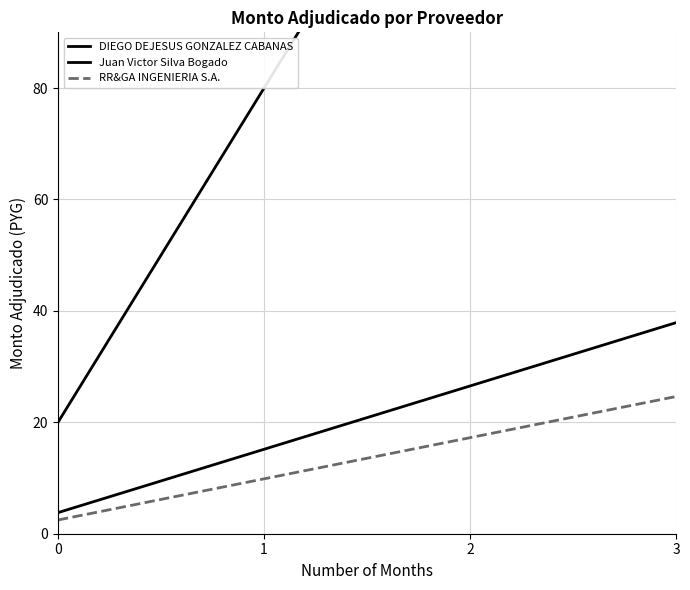

Is it true that DIEGO DEJESUS GONZALEZ CABANAS equals 26.5 at 2?

True